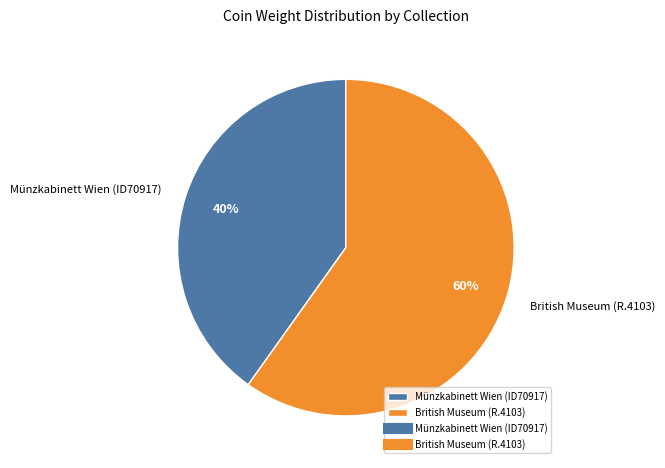

To the nearest percent, what portion does Münzkabinett Wien (ID70917) represent?

40%